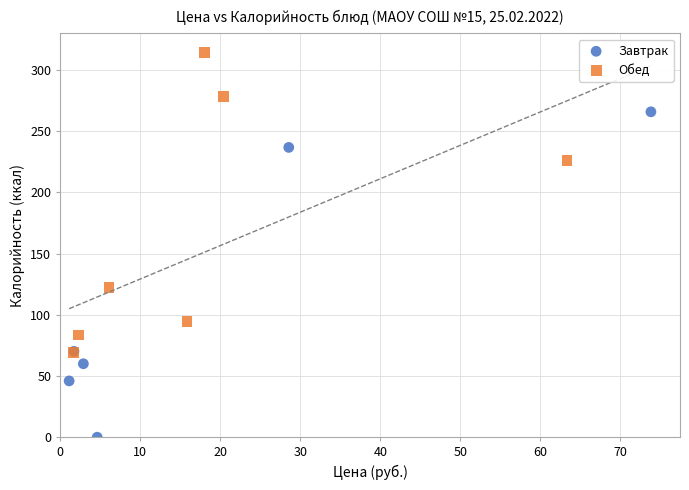

Which series contains the lowest Y value?

Завтрак